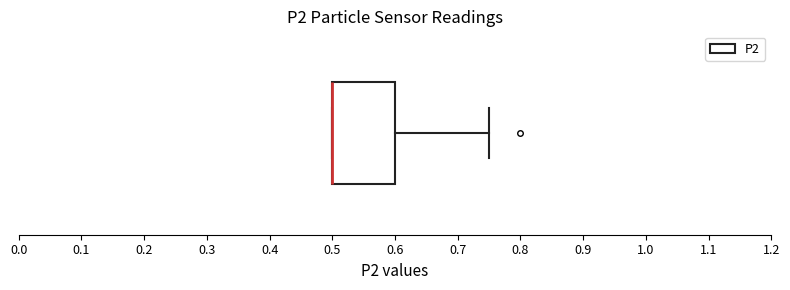

Read this box plot against the x-axis: the position of the median line, the range covered by the box, and the ends of both whiskers. The values are not printed on the chart, so give them approximately, as read against the axis.

median 0.50 (drawn on the box's left edge), box 0.50 to 0.60, whiskers 0.50 to 0.75